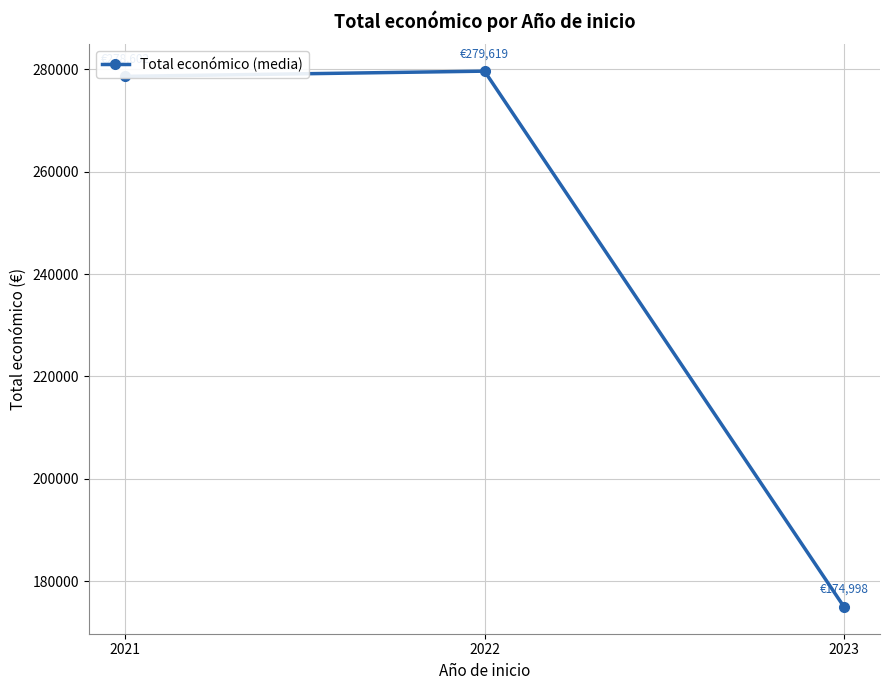

Reading left to right, what are all the values shown in this chart?

278602.0	279619.3	174997.7